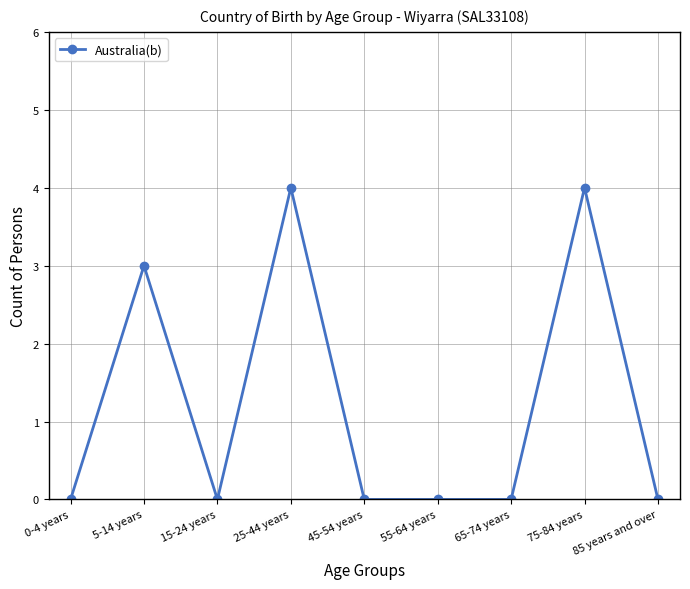

The chart shows a value of 7 at 25-44 years. True or false?

False